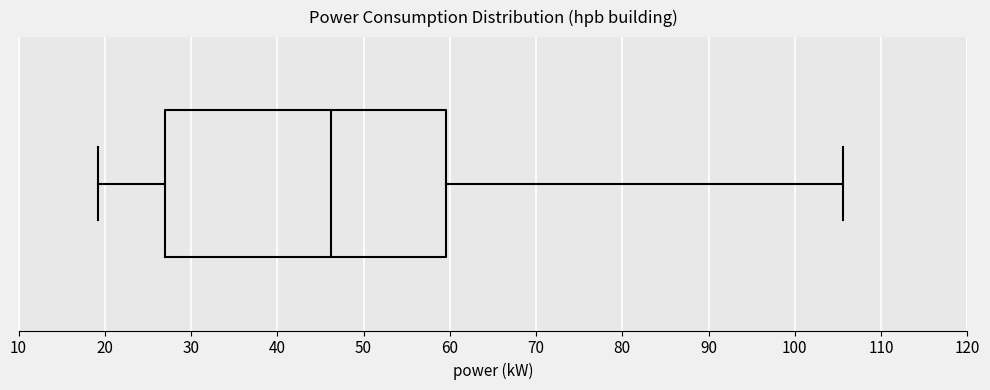

Transcribe this box plot: give where the median line is, the range the box spans, and where the two whiskers end, as read against the x-axis. The values are not printed on the chart, so give them approximately, as read against the axis.

median 46, box 27 to 60, whiskers 19 to 106